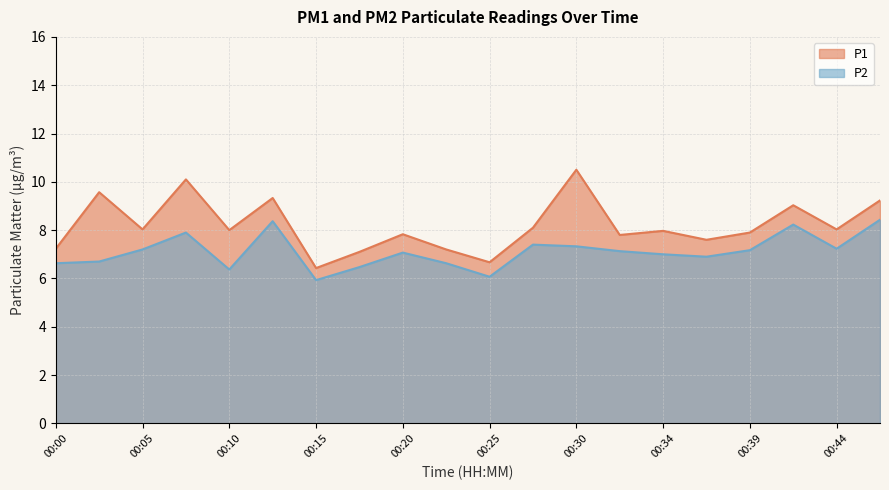

What is the sum of the P1 values at 00:32 and 00:20?

15.6